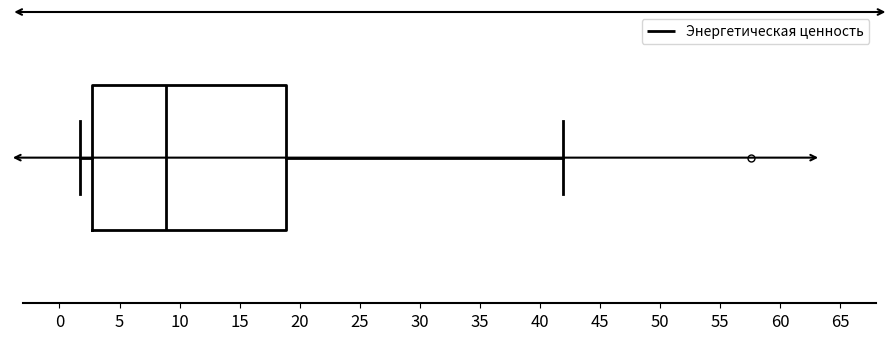

Transcribe this box plot: give where the median line is, the range the box spans, and where the two whiskers end, as read against the x-axis. The values are not printed on the chart, so give them approximately, as read against the axis.

median 9.0, box 2.5 to 19.0, whiskers 1.5 to 42.0